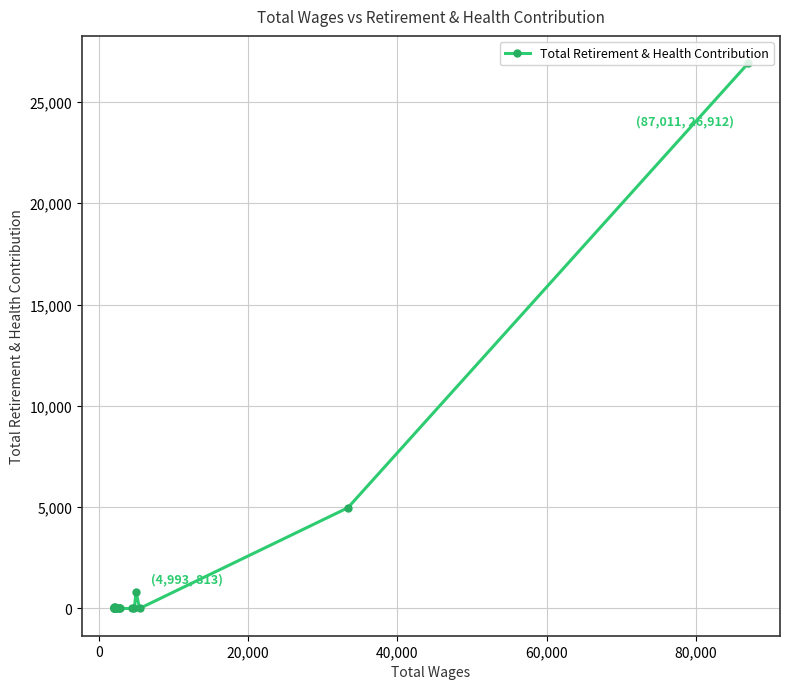

How many points are higher than both their immediate neighbors (excluding endpoints)?

3